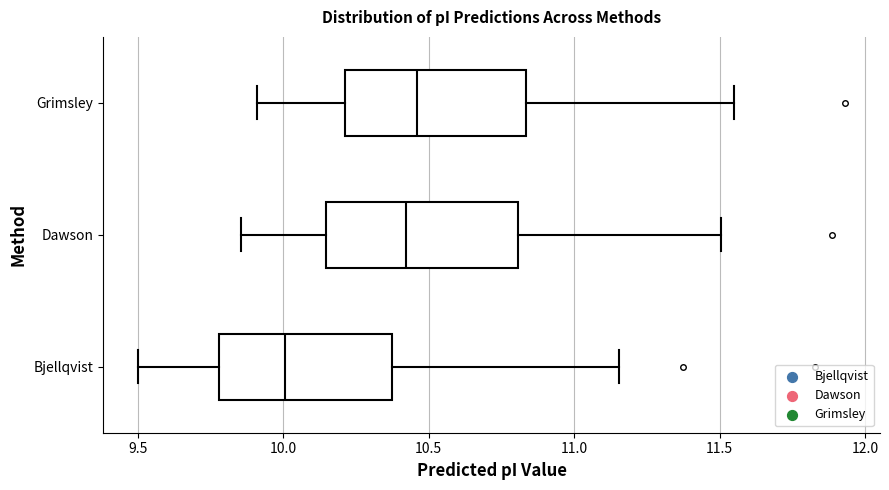

Reading bottom to top, transcribe this box plot: for each box, give where its median line is, the range the box spans, and where its two whiskers end, as read against the x-axis. The values are not printed on the chart, so give them approximately, as read against the axis.

Bjellqvist: median 10.00, box 9.80 to 10.35, whiskers 9.50 to 11.15
Dawson: median 10.40, box 10.15 to 10.80, whiskers 9.85 to 11.50
Grimsley: median 10.45, box 10.20 to 10.85, whiskers 9.90 to 11.55